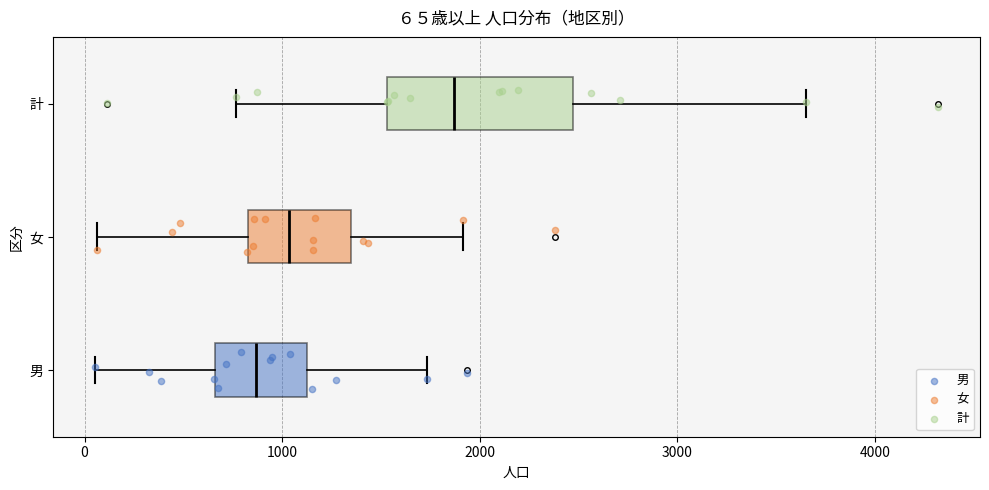

Which box's median line is the furthest to the right?

計